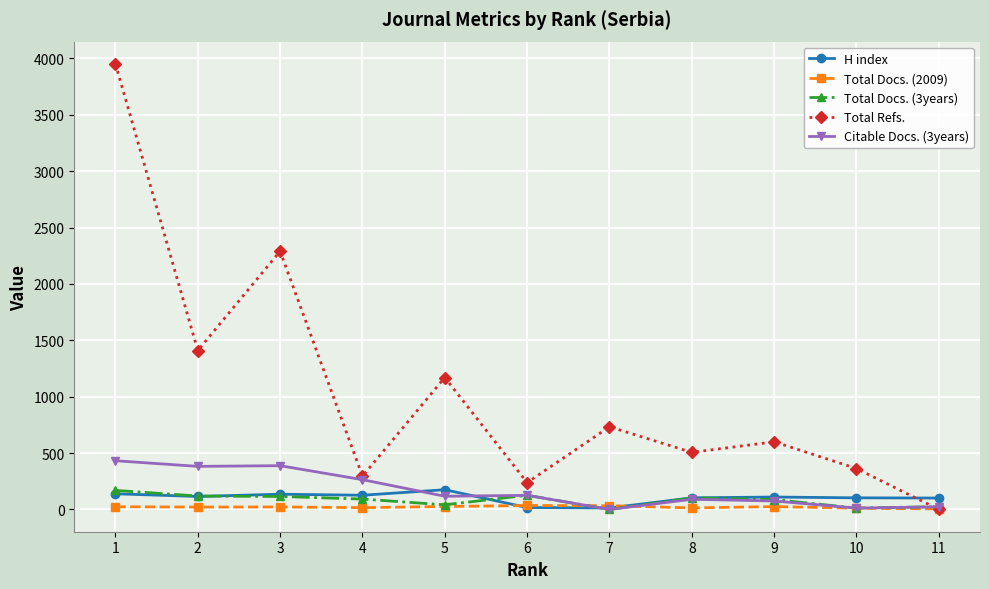

What is the highest value of the H index series?

175